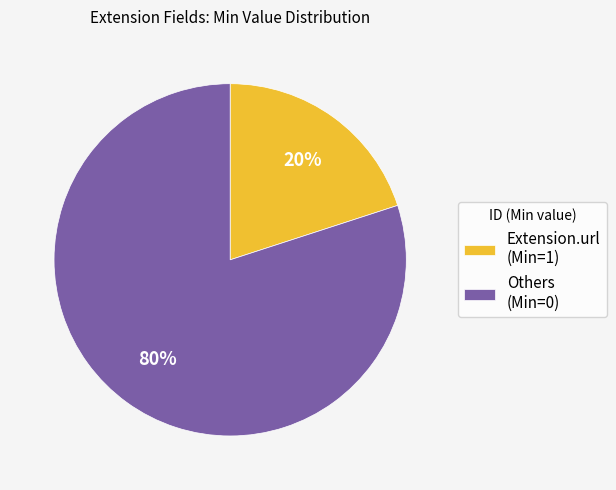

To the nearest percent, what is the average slice percentage?

50%